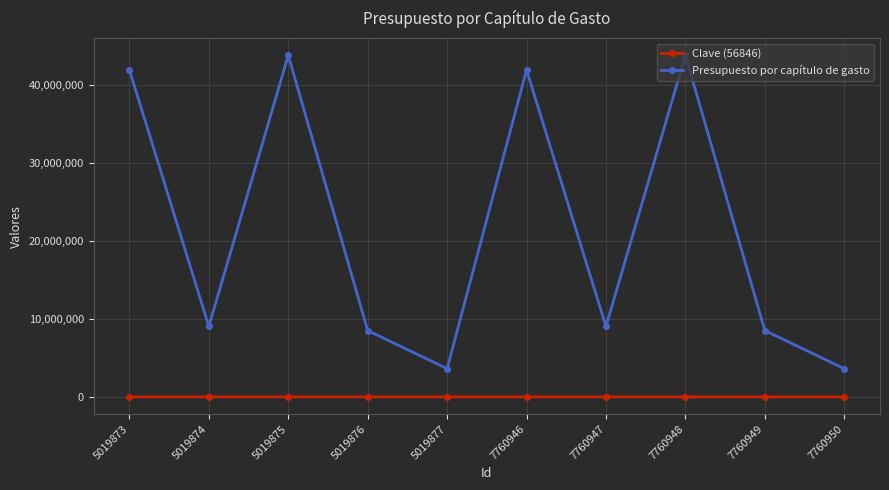

What are all the series names shown in the legend?

Clave (56846), Presupuesto por capítulo de gasto